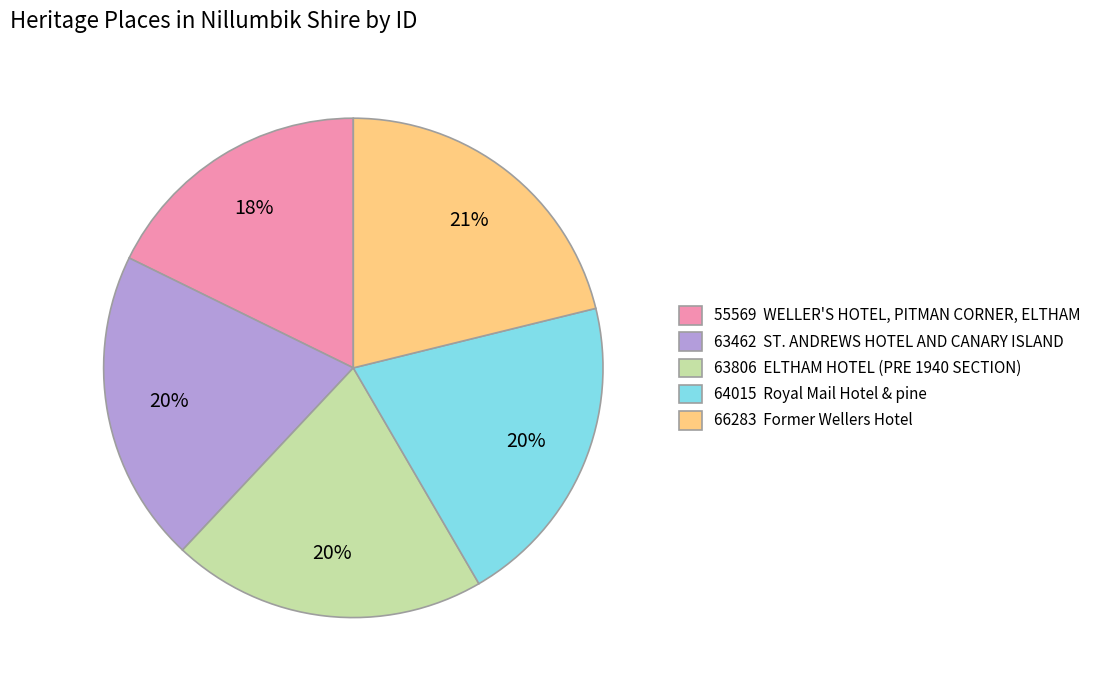

What is the ratio of the value at 63462 ST. ANDREWS HOTEL AND CANARY ISLAND to the value at 63806 ELTHAM HOTEL (PRE 1940 SECTION)?

1.0